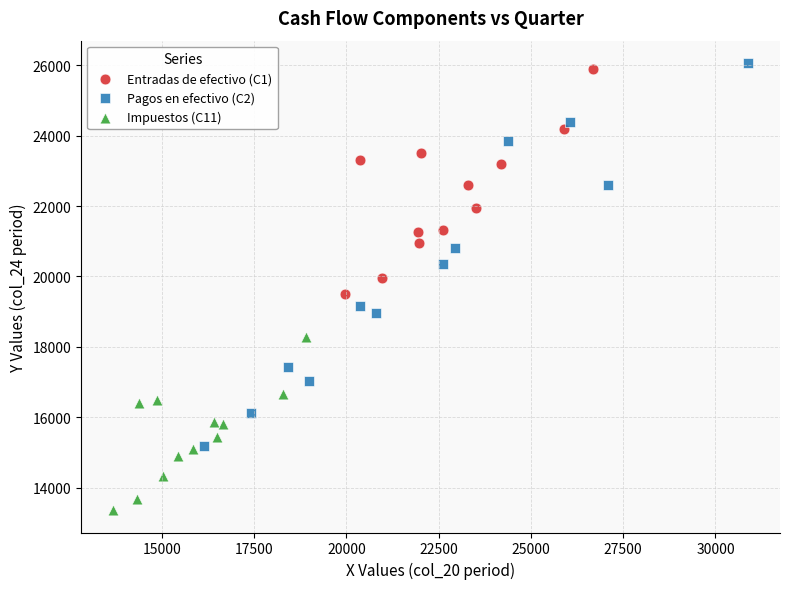

What are all the series names shown in the legend?

Entradas de efectivo (C1), Pagos en efectivo (C2), Impuestos (C11)